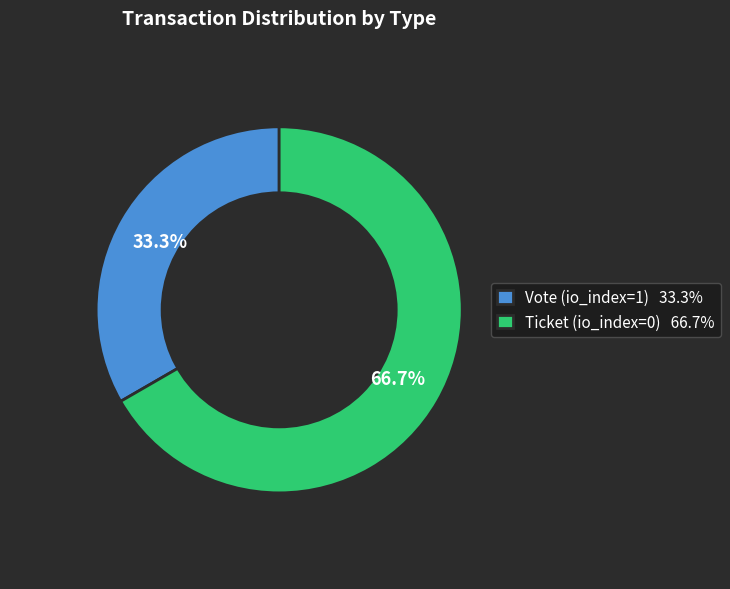

True or false: Vote (io_index=1) accounts for 33% of the total.

True